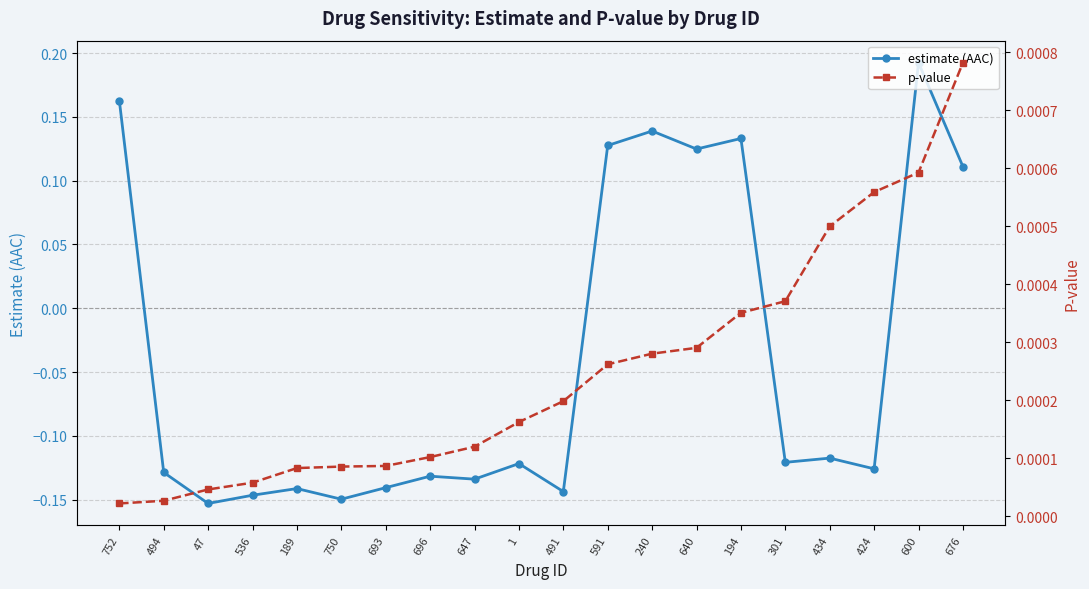

Which series has the largest total across all categories?

p-value